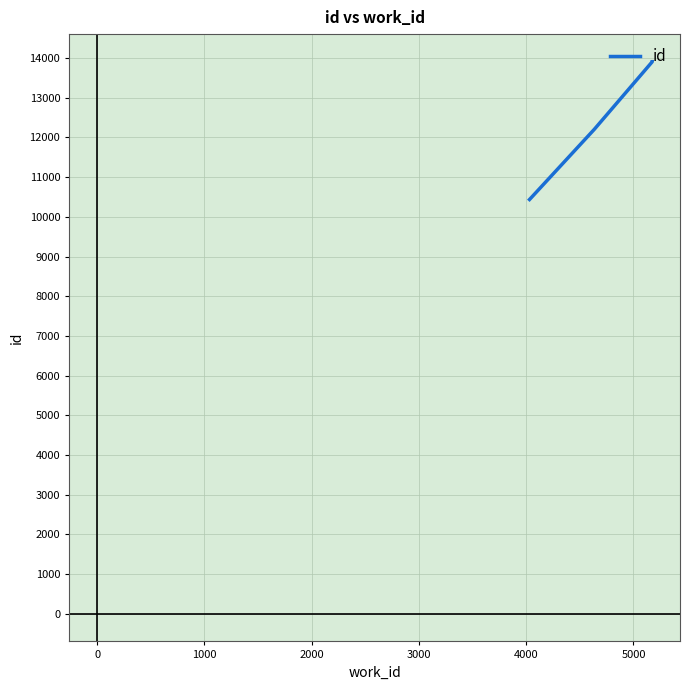

True or false: the data shows 6113 at −1000.

False